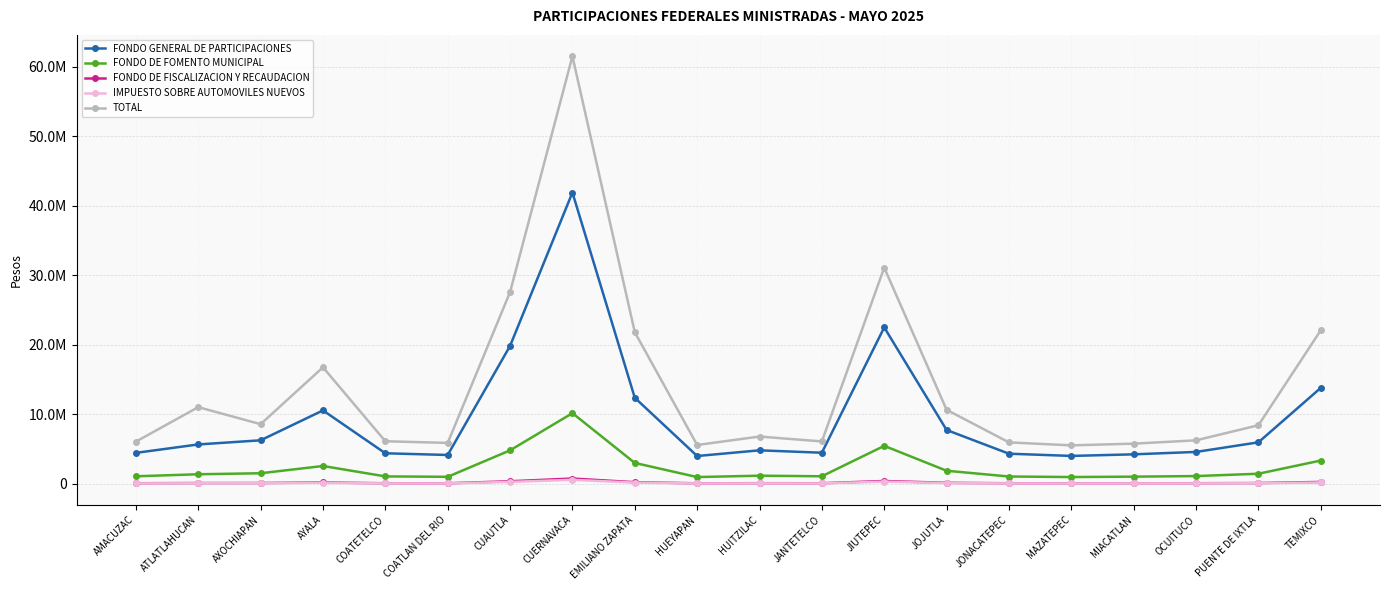

What are all the series names shown in the legend?

FONDO GENERAL DE PARTICIPACIONES, FONDO DE FOMENTO MUNICIPAL, FONDO DE FISCALIZACION Y RECAUDACION, IMPUESTO SOBRE AUTOMOVILES NUEVOS, TOTAL